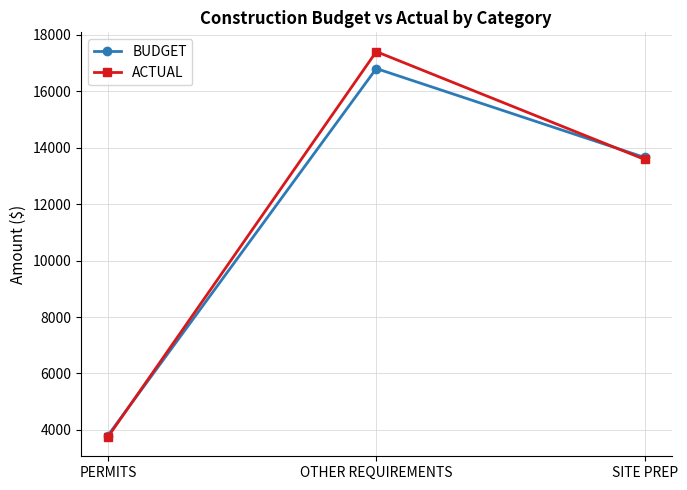

What is the minimum value shown in the chart?

3750